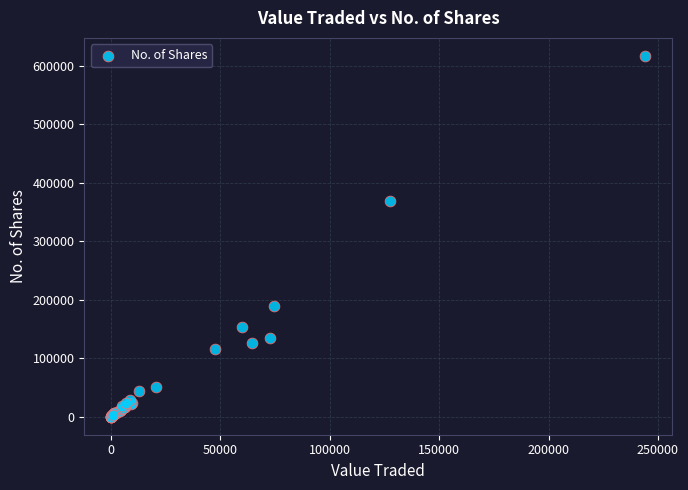

What Y value in the scatter plot is closest to 308517?

368120